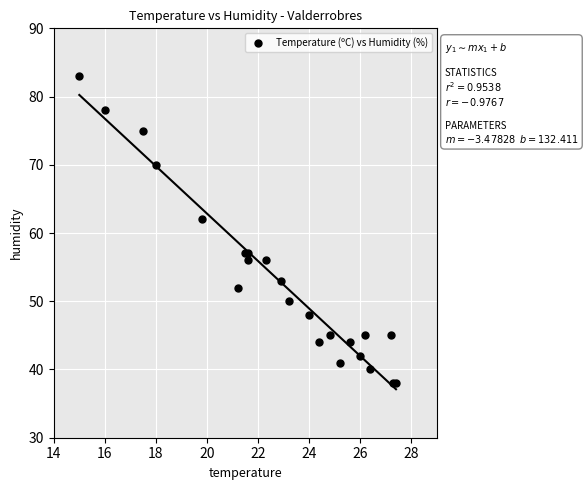

What Y value in the scatter plot is closest to 60?

62